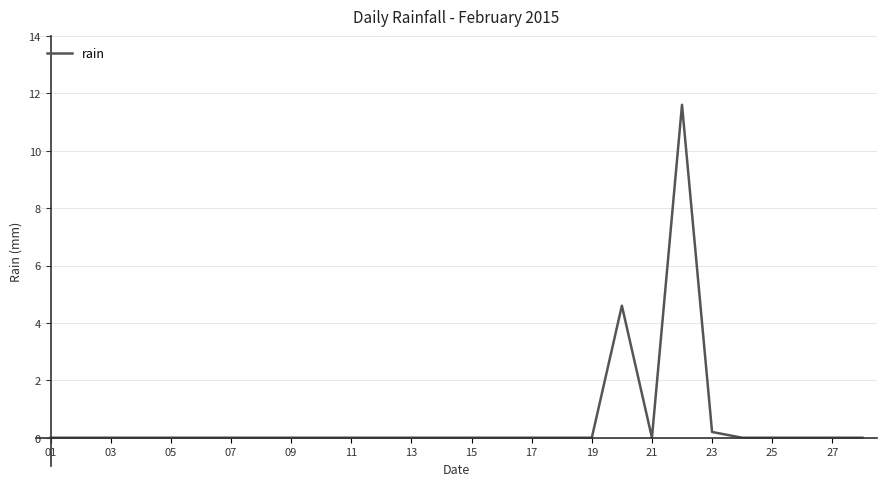

What is the maximum value shown in the chart?

11.6